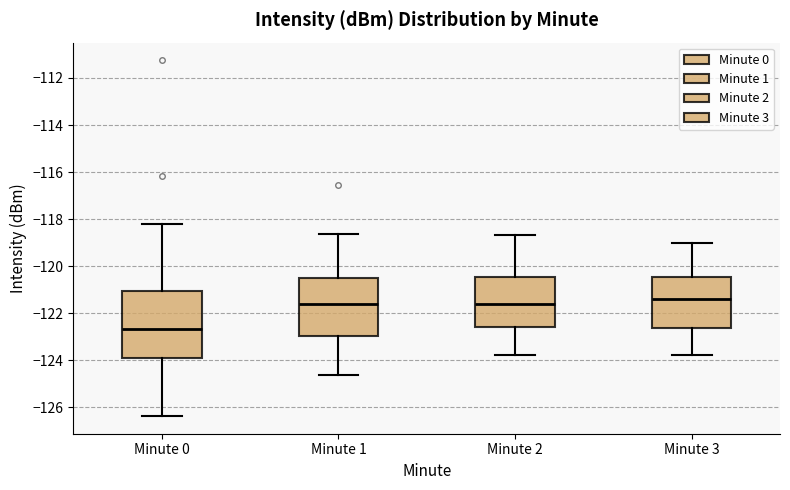

Where does the median line of the box for Minute 3 sit on the y-axis? The values are not printed on the chart, so give them approximately, as read against the axis.

-121.4